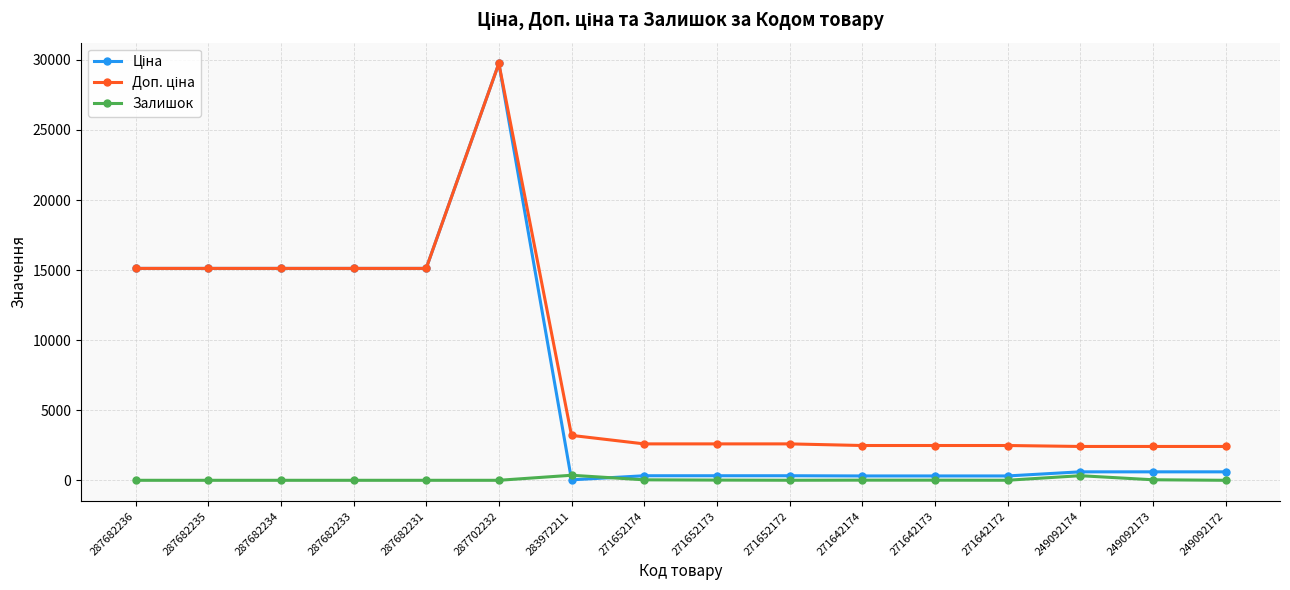

True or false: Залишок has more than 1 points higher than both neighbors.

True